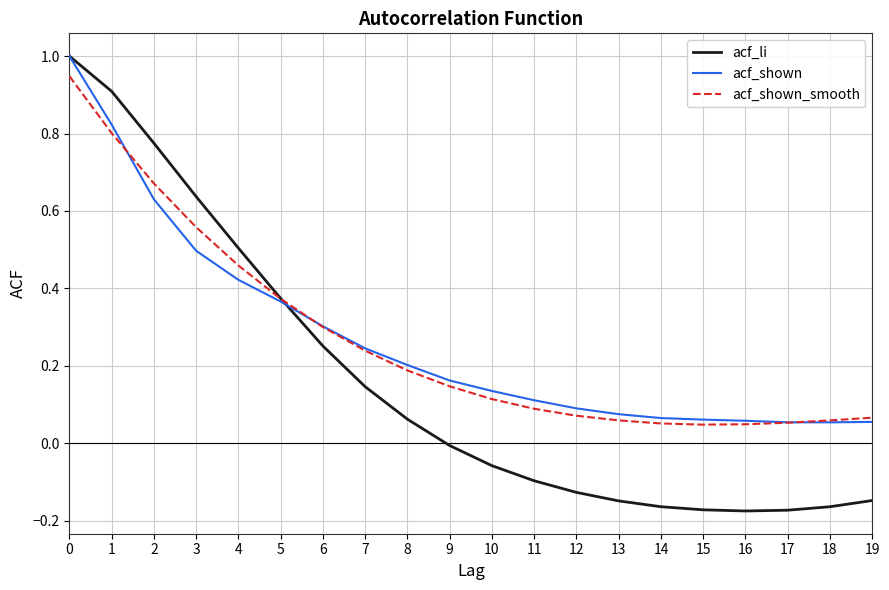

What is the total value across all series at 1?

2.5